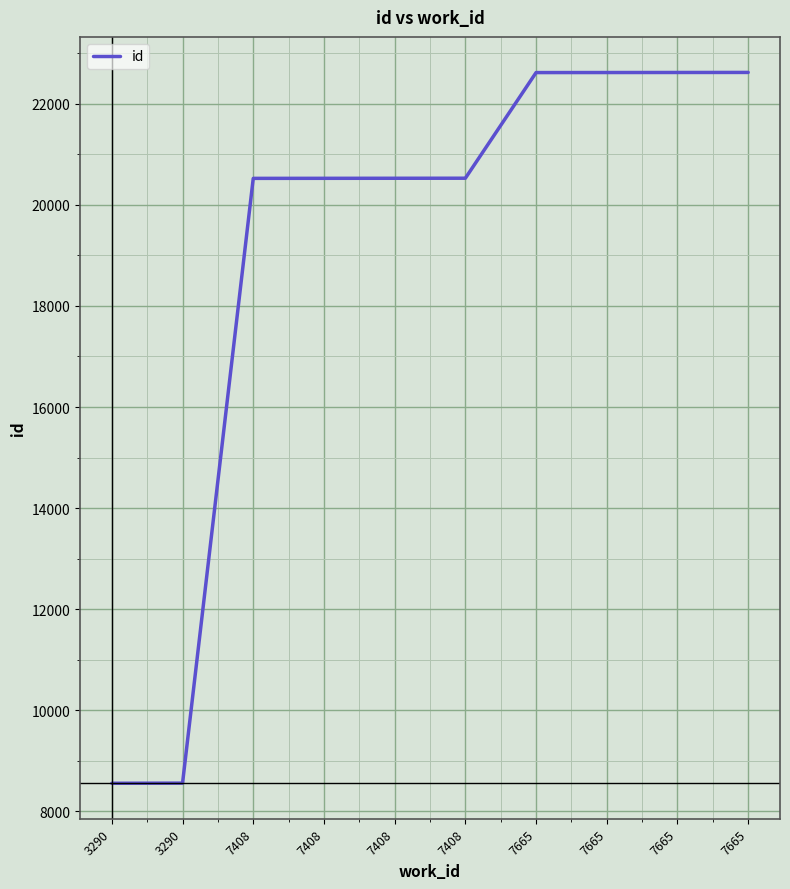

True or false: the data shows 20529 at 7408.

True